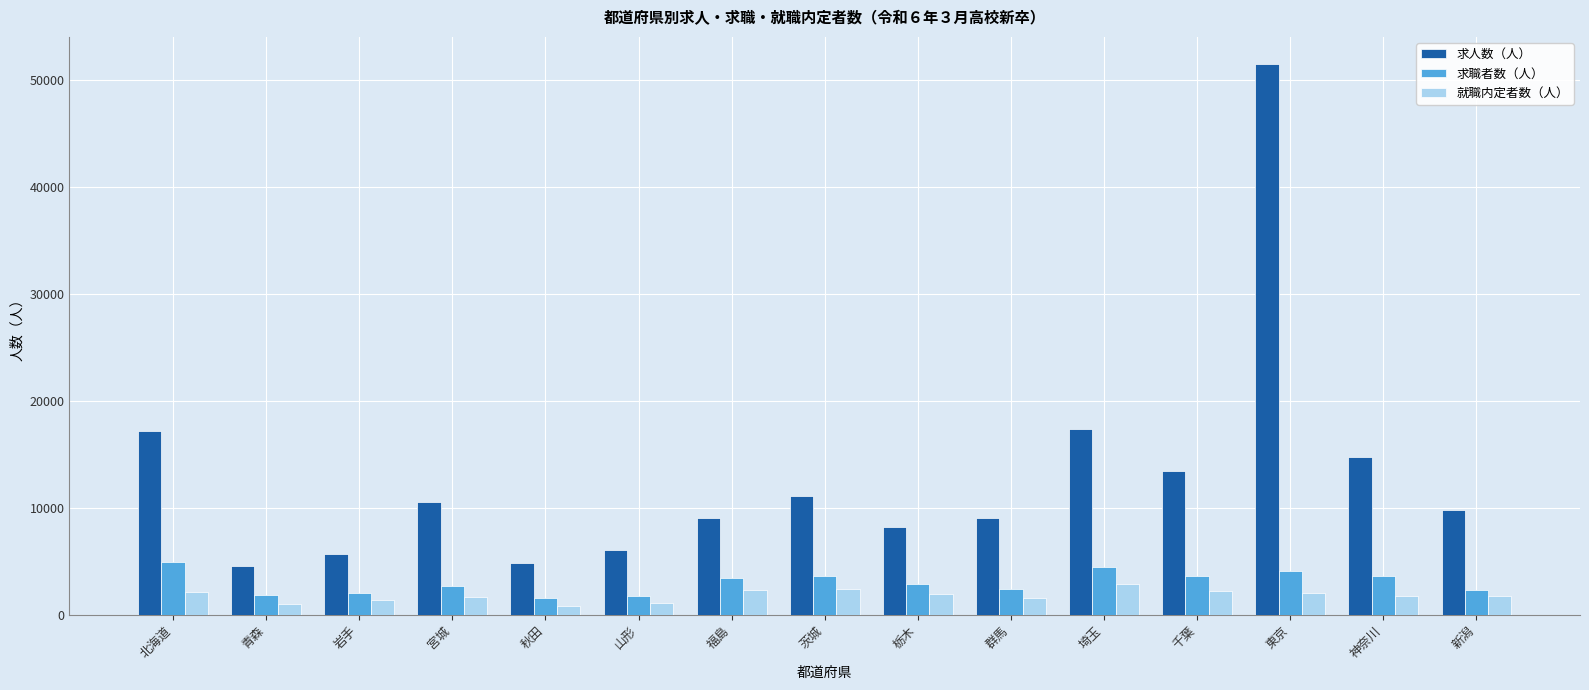

Count the number of categories in the chart.

15